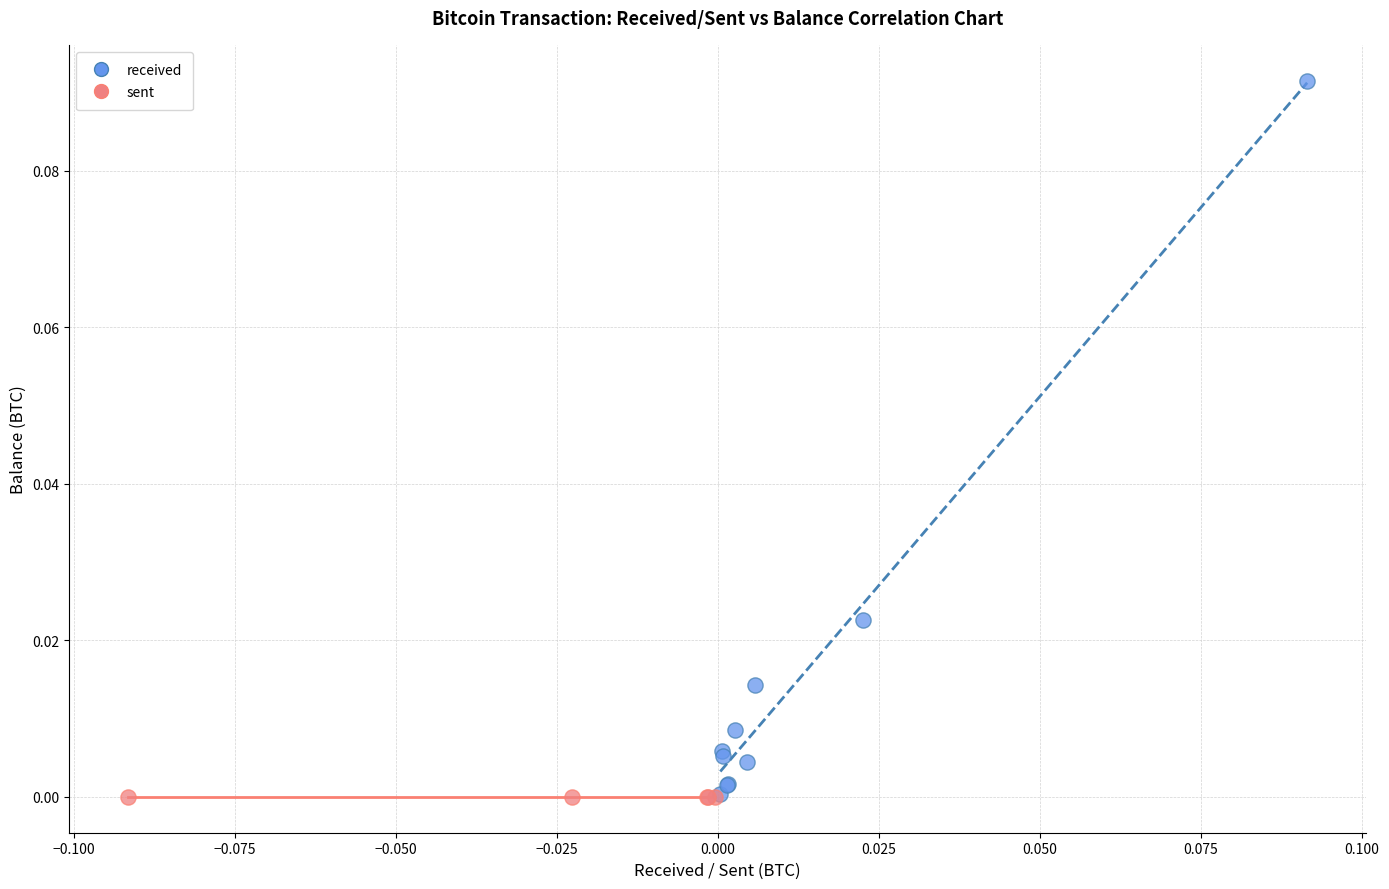

Which series contains the highest Y value?

received